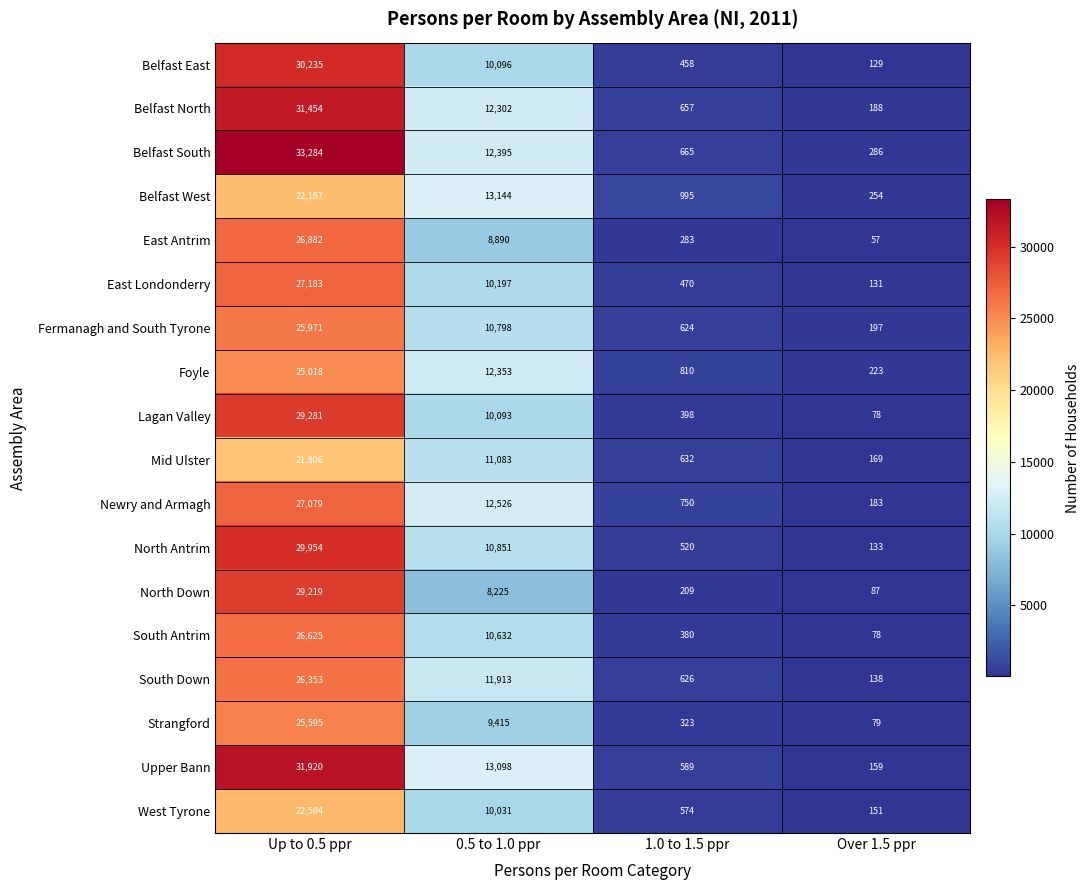

The value of Strangford at 1.0 to 1.5 ppr is 323. True or false?

True